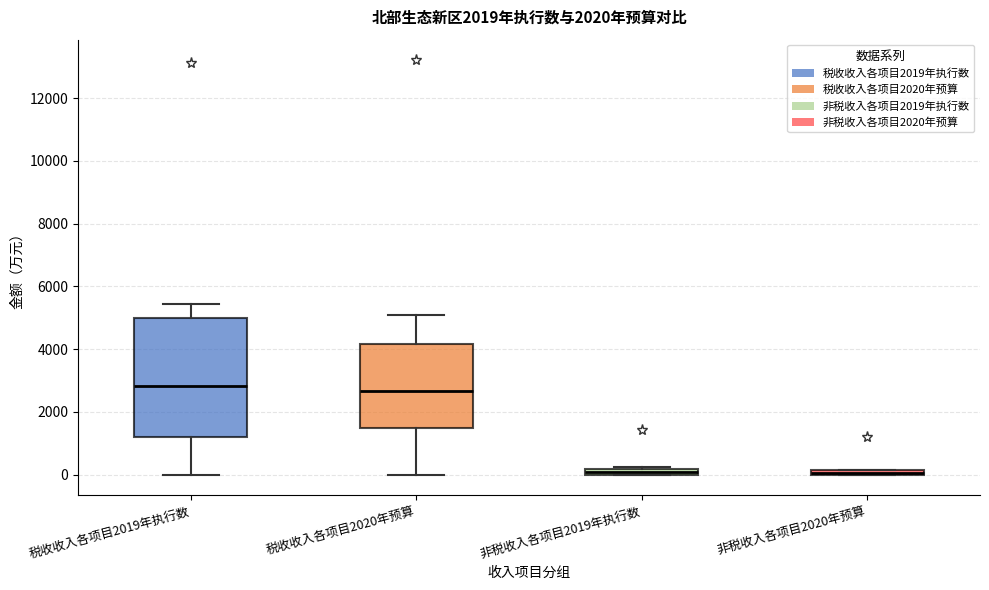

Where does the upper whisker of the box for 税收收入各项目2020年预算 end on the y-axis? The values are not printed on the chart, so give them approximately, as read against the axis.

5200